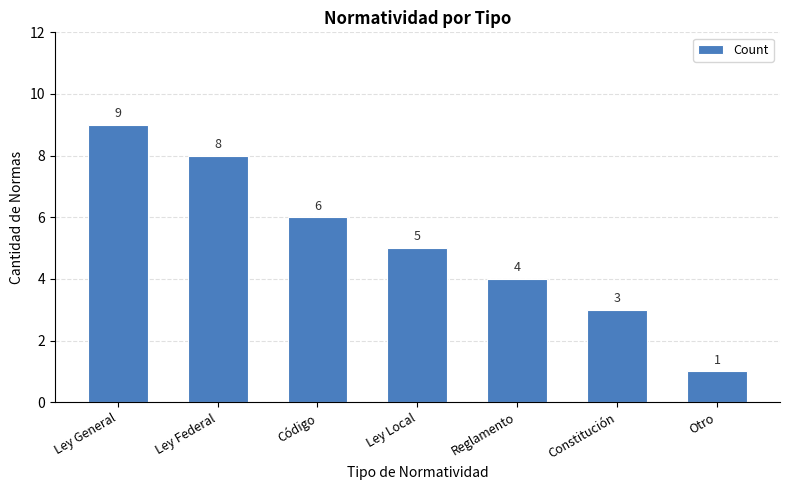

Approximately how many times larger is the value at Ley General compared to Constitución?

3.0